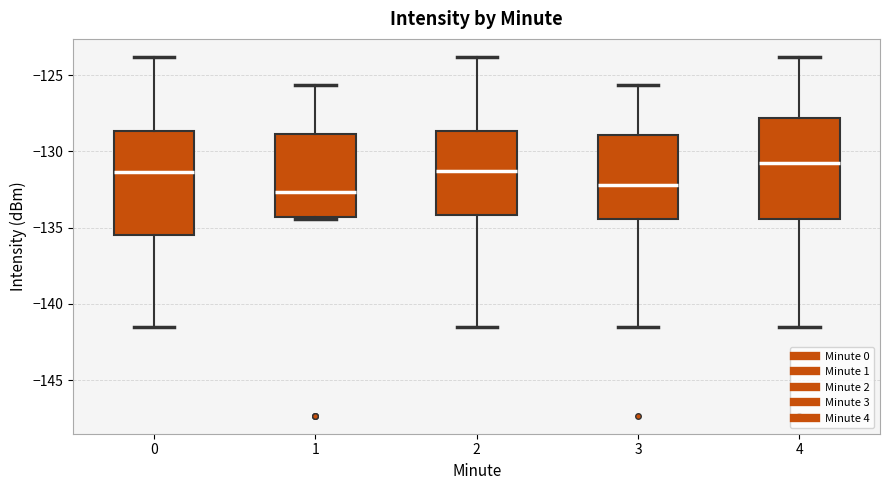

Reading left to right, transcribe this box plot: for each box, give where its median line is, the range the box spans, and where its two whiskers end, as read against the y-axis. The values are not printed on the chart, so give them approximately, as read against the axis.

0: median -131.5, box -135.5 to -128.5, whiskers -141.5 to -124.0
1: median -132.5, box -134.5 to -129.0, whiskers -134.5 to -125.5
2: median -131.5, box -134.0 to -128.5, whiskers -141.5 to -124.0
3: median -132.0, box -134.5 to -129.0, whiskers -141.5 to -125.5
4: median -131.0, box -134.5 to -128.0, whiskers -141.5 to -124.0